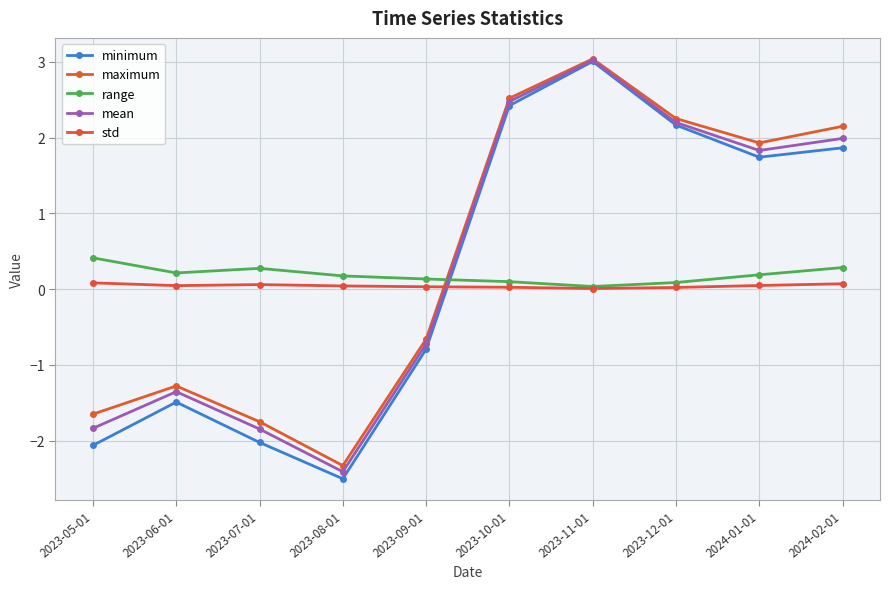

What is the approximate value of maximum at 2023-10-01?

2.5